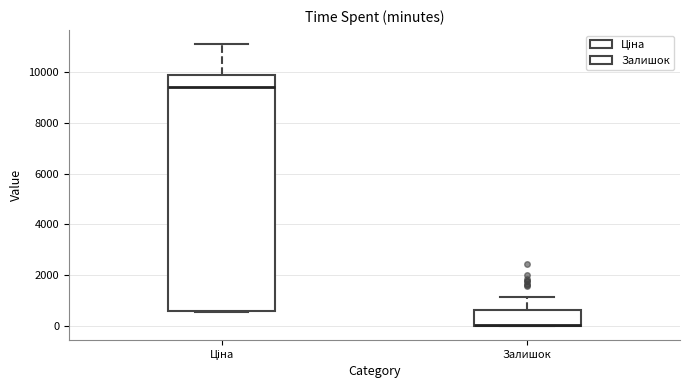

Reading left to right, transcribe this box plot: for each box, give where its median line is, the range the box spans, and where its two whiskers end, as read against the y-axis. The values are not printed on the chart, so give them approximately, as read against the axis.

Ціна: median 9400, box 600 to 10000, whiskers 600 to 11200
Залишок: median 0 (drawn on the box's lower edge), box 0 to 600, whiskers 0 to 1200